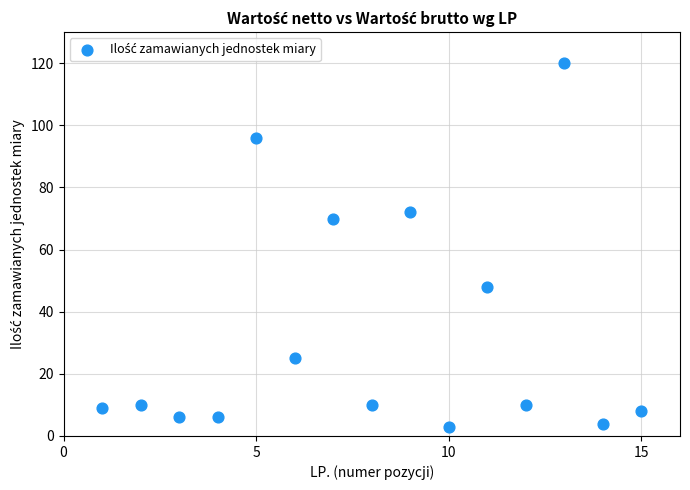

What Y value in the scatter plot is closest to 61?

70